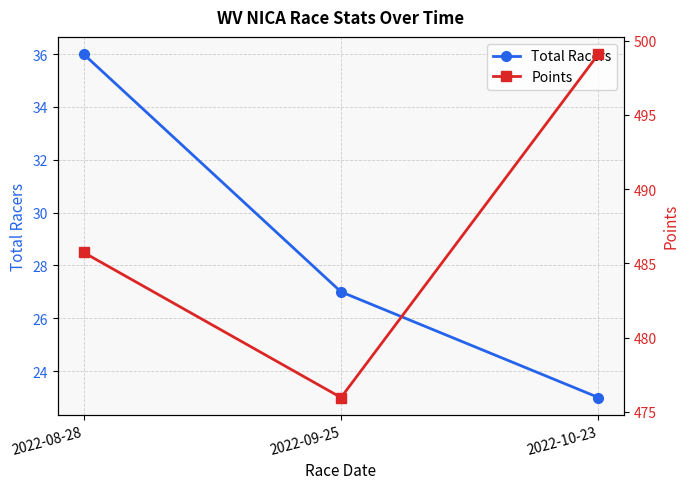

What is the average value of the Total Racers series?

28.7